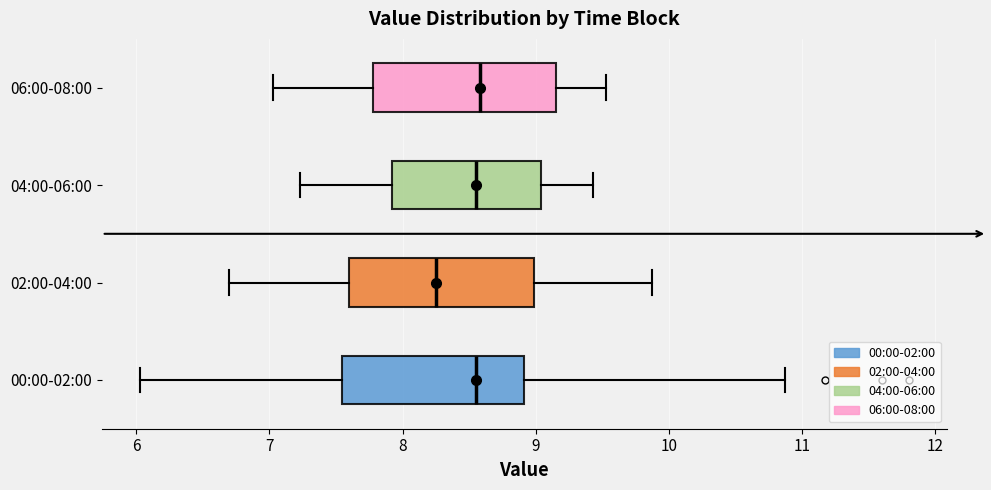

Which box's median line is the furthest to the left?

02:00-04:00